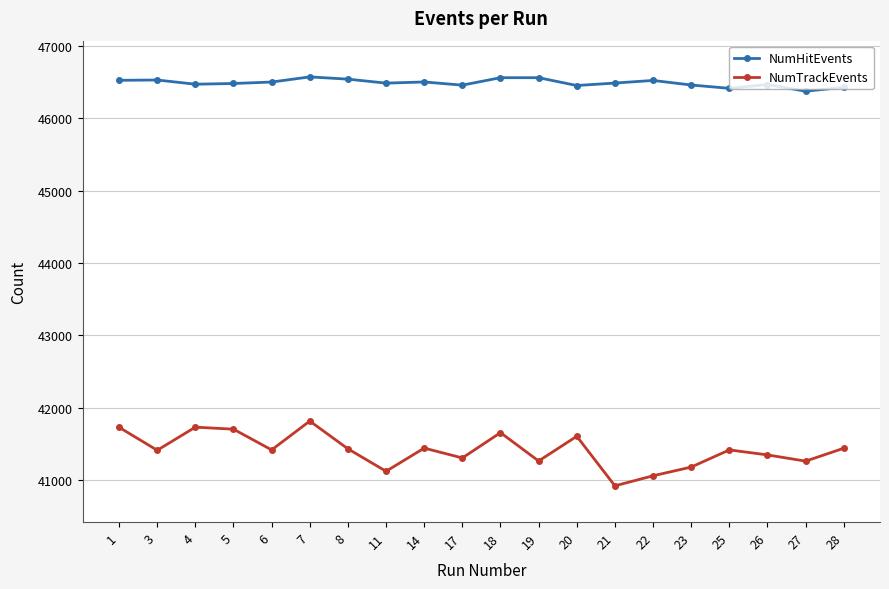

The NumHitEvents series shows 46483 at 11. True or false?

True